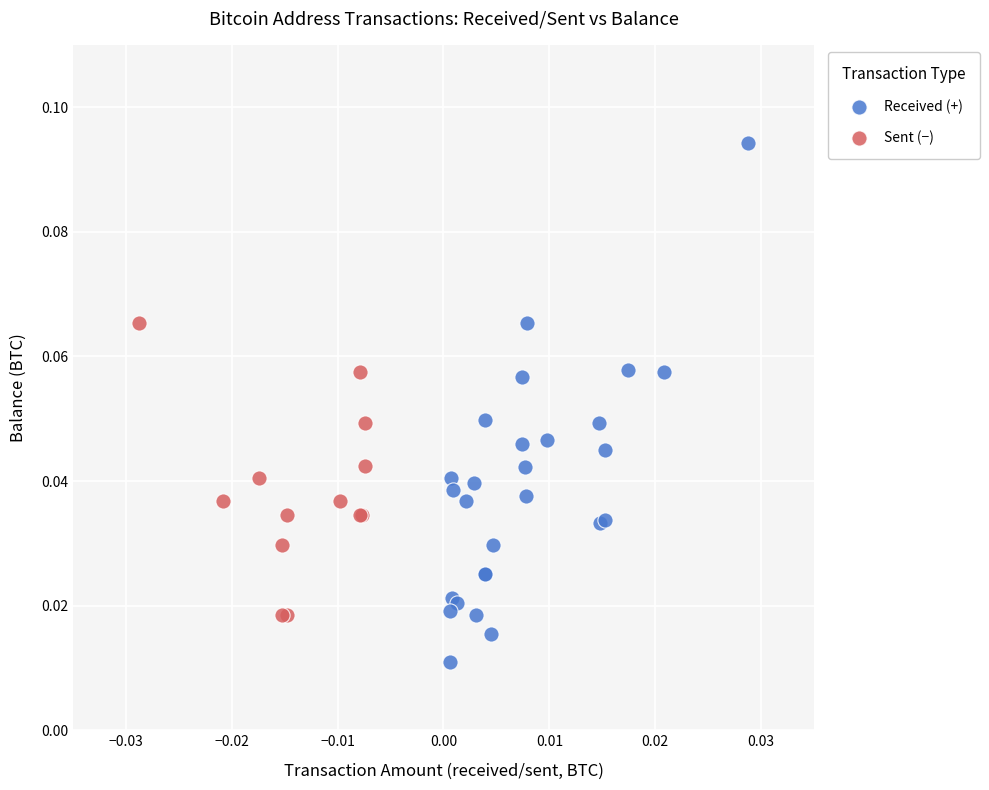

Which series has the largest Y range (max minus min)?

Received (+)